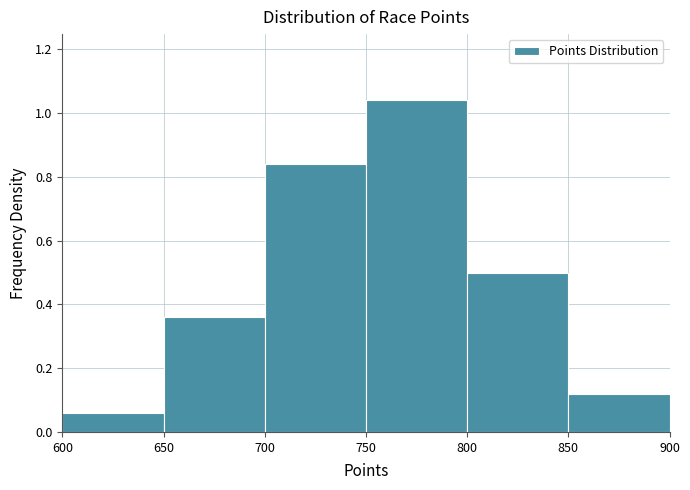

Over which range of the x-axis is the bar tallest?

750 to 800